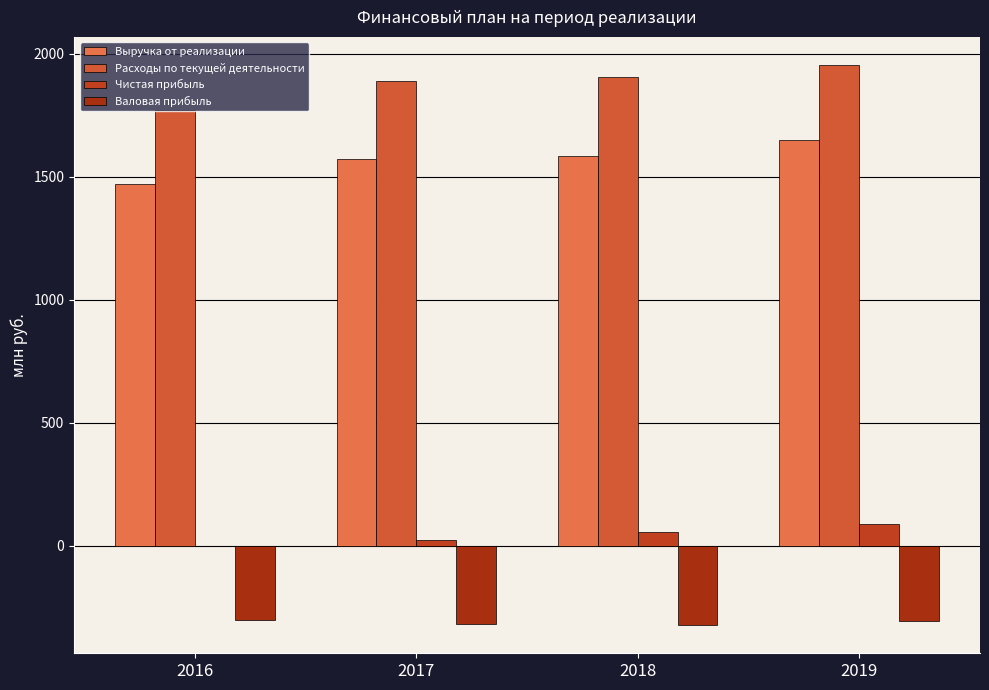

List the series in order of their peak value, highest first.

Расходы по текущей деятельности, Выручка от реализации, Чистая прибыль, Валовая прибыль